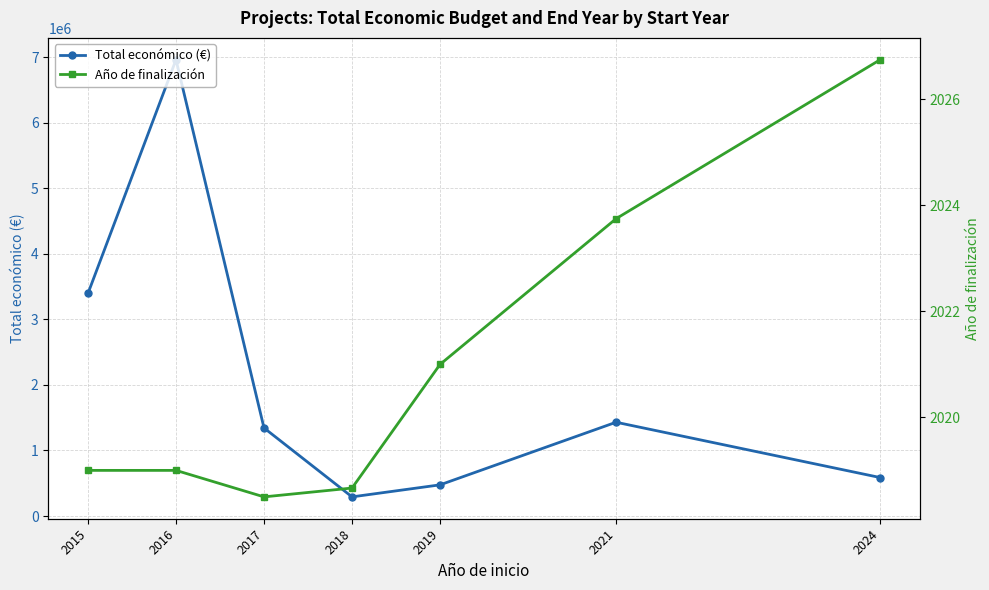

What is the minimum value shown in the chart?

2018.5